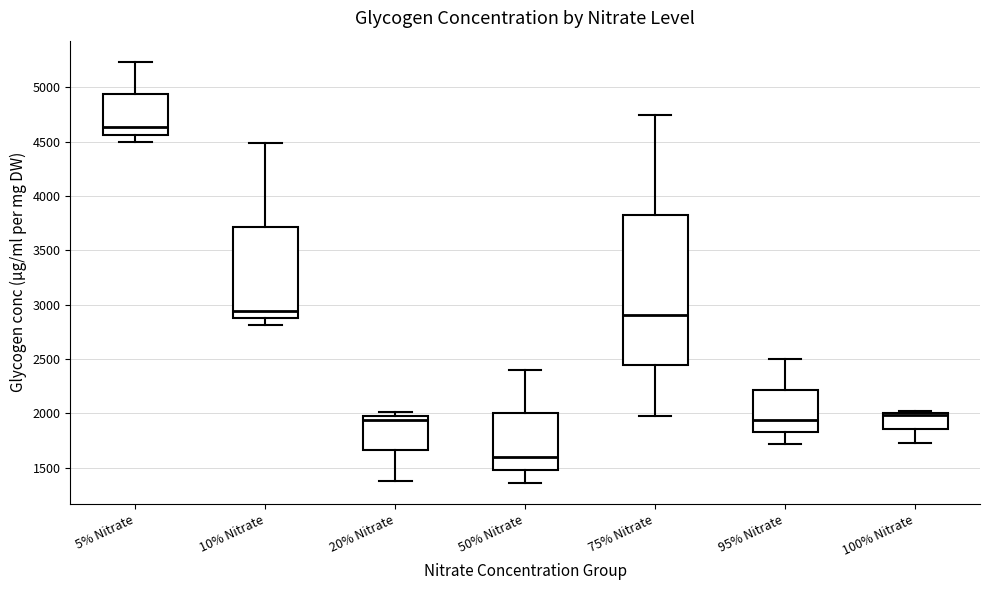

Which box's median line is the lowest?

50% Nitrate